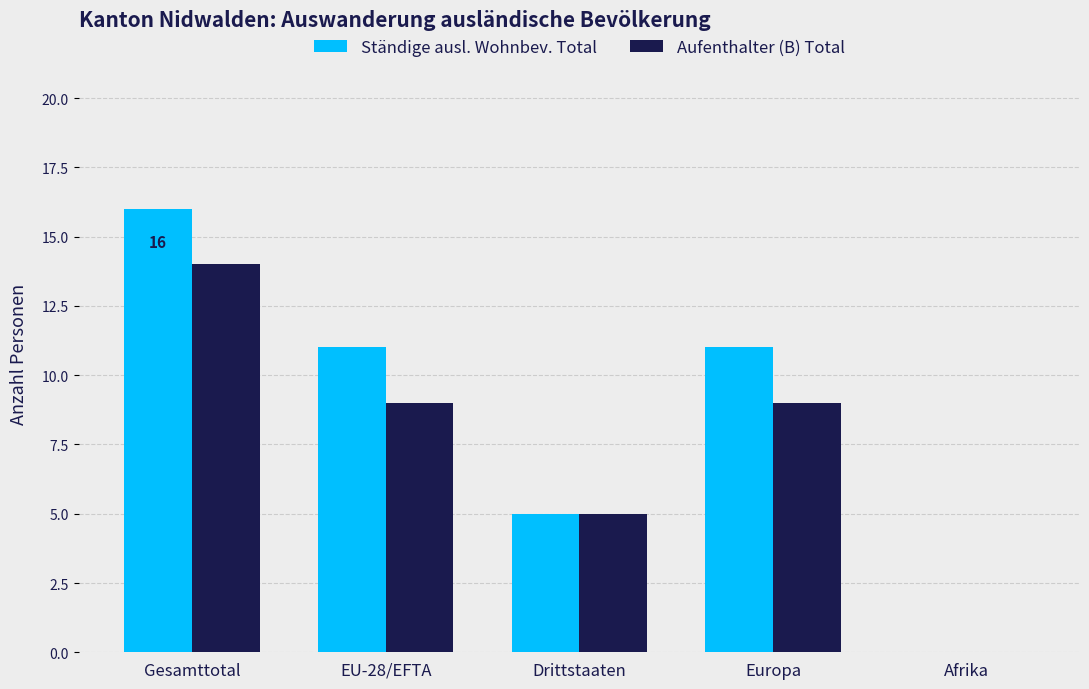

At which label does Ständige ausl. Wohnbev. Total reach its peak?

Gesamttotal